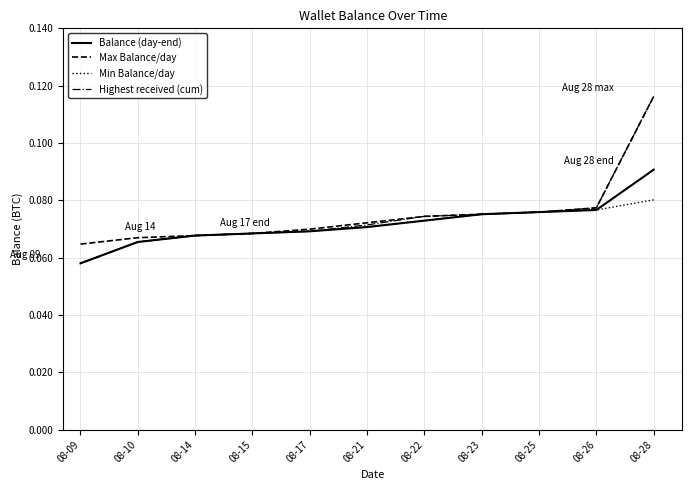

At which category is the sum across all series the highest?

08-28